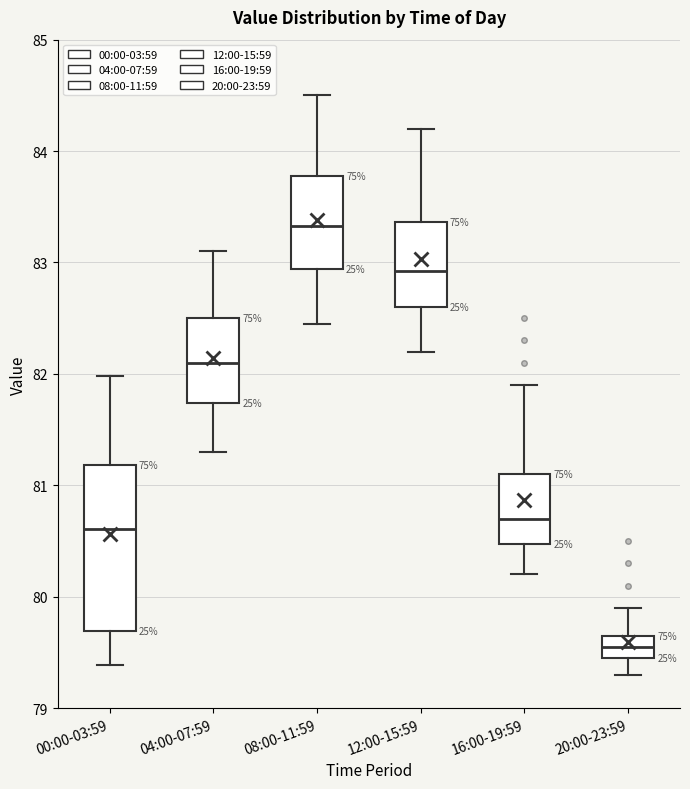

Reading left to right, read every box against the y-axis: the position of its median line, the range the box covers, and the ends of its whiskers. The values are not printed on the chart, so give them approximately, as read against the axis.

00:00-03:59: median 80.6, box 79.7 to 81.2, whiskers 79.4 to 82.0
04:00-07:59: median 82.1, box 81.7 to 82.5, whiskers 81.3 to 83.1
08:00-11:59: median 83.3, box 82.9 to 83.8, whiskers 82.5 to 84.5
12:00-15:59: median 82.9, box 82.6 to 83.4, whiskers 82.2 to 84.2
16:00-19:59: median 80.7, box 80.5 to 81.1, whiskers 80.2 to 81.9
20:00-23:59: median 79.6, box 79.4 to 79.7, whiskers 79.3 to 79.9